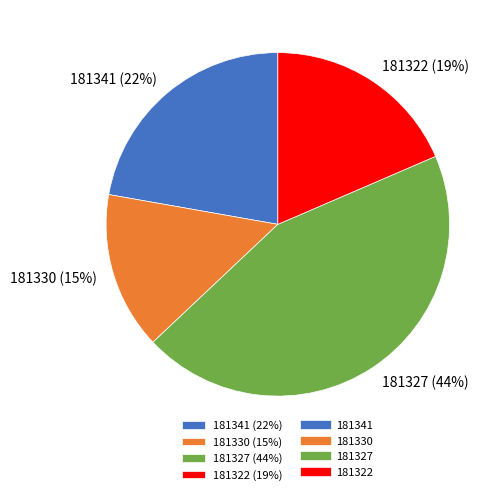

The 181341 slice represents 32% of the pie. True or false?

False